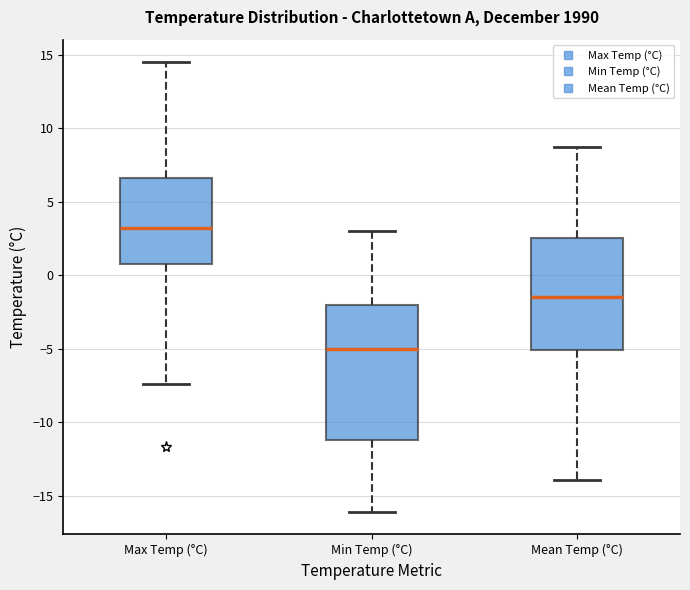

Which box has the highest median line?

Max Temp (°C)